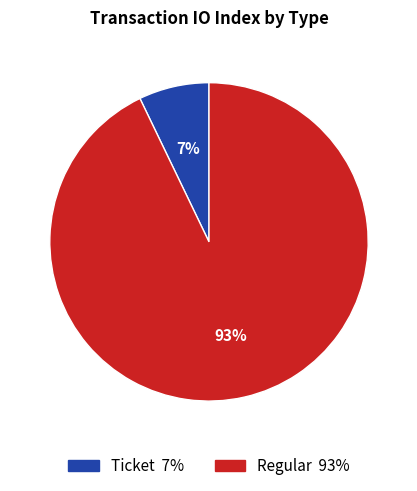

To the nearest percent, what is the difference between the largest and smallest slice percentages?

86%